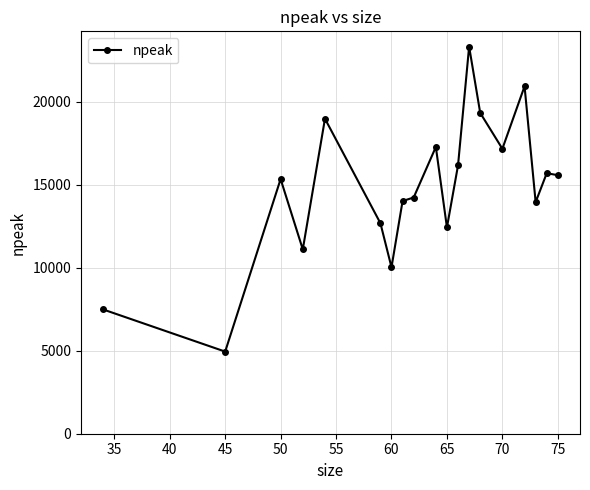

What is the difference between the maximum and minimum values?

18373.0